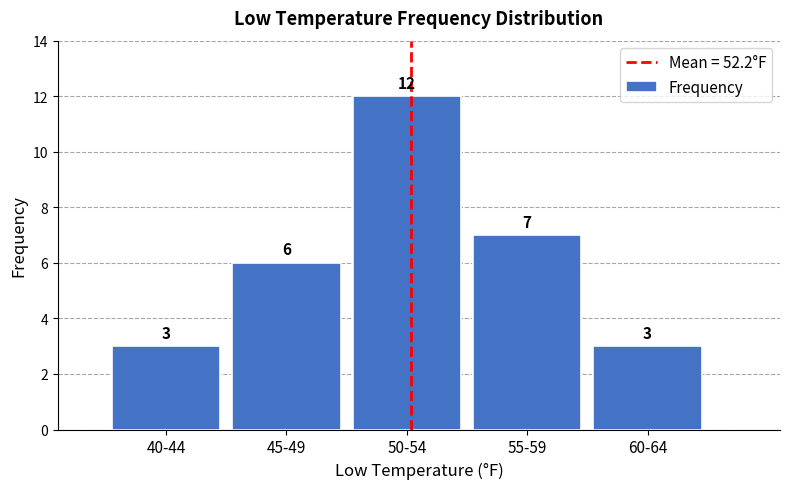

Reading left to right, transcribe all the data shown in this chart.

3	6	12	7	3